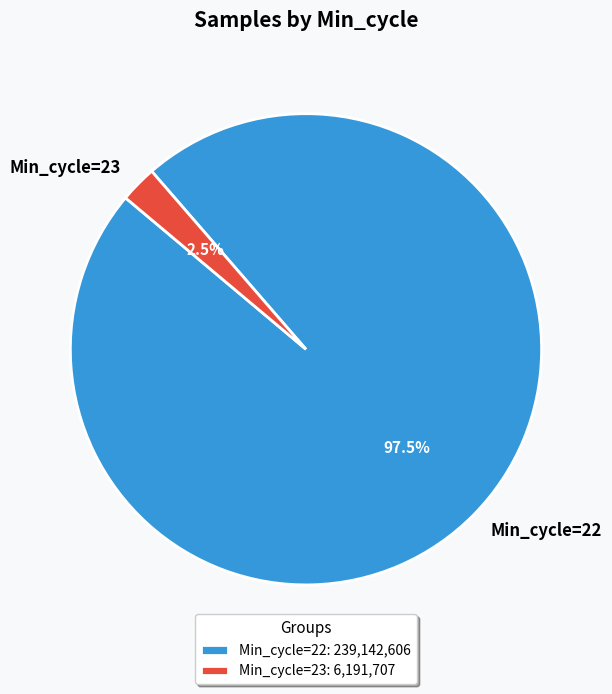

What percentage do Min_cycle=22 and Min_cycle=23 together represent?

100.0%